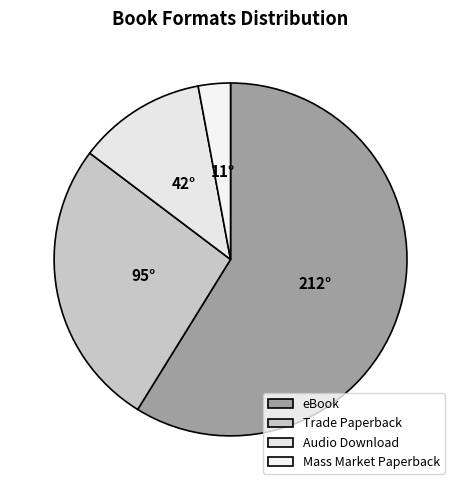

To the nearest percent, what is the difference between the Audio Download and Mass Market Paperback slice percentages?

9%